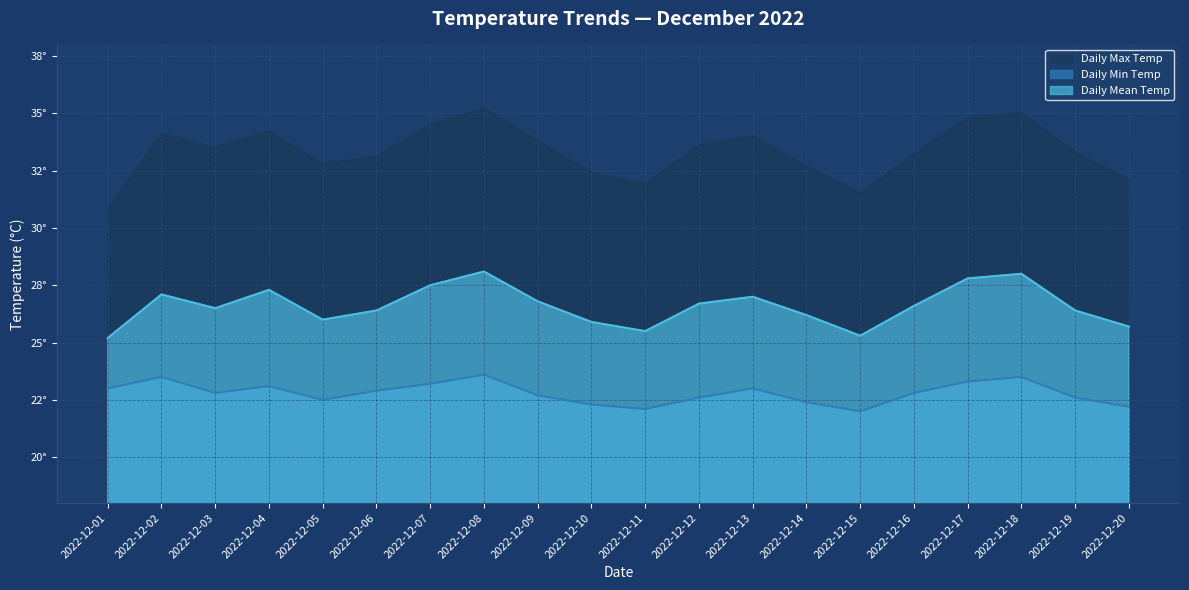

Reading left to right, transcribe all the data shown in this chart.

Daily Max Temp: 30.8	34.1	33.5	34.2	32.8	33.1	34.5	35.2	33.8	32.4	31.9	33.6	34.0	32.7	31.5	33.2	34.8	35.0	33.3	32.1
Daily Min Temp: 23.0	23.5	22.8	23.1	22.5	22.9	23.2	23.6	22.7	22.3	22.1	22.6	23.0	22.4	22.0	22.8	23.3	23.5	22.6	22.2
Daily Mean Temp: 25.2	27.1	26.5	27.3	26.0	26.4	27.5	28.1	26.8	25.9	25.5	26.7	27.0	26.2	25.3	26.6	27.8	28.0	26.4	25.7